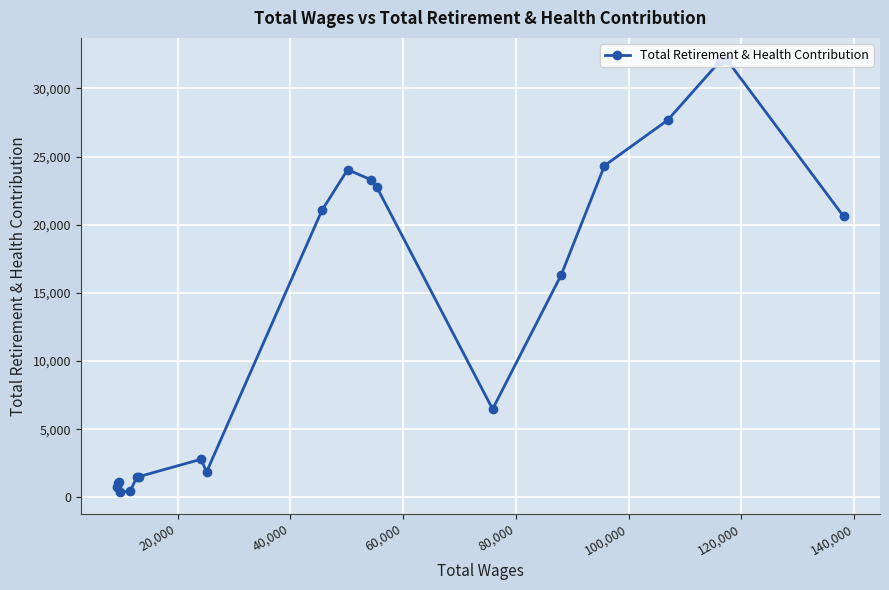

True or false: the data has more than 1 interior local peaks.

True